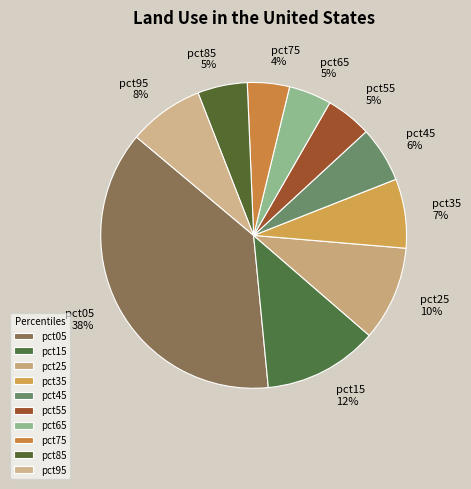

How many segments does this pie chart have?

10